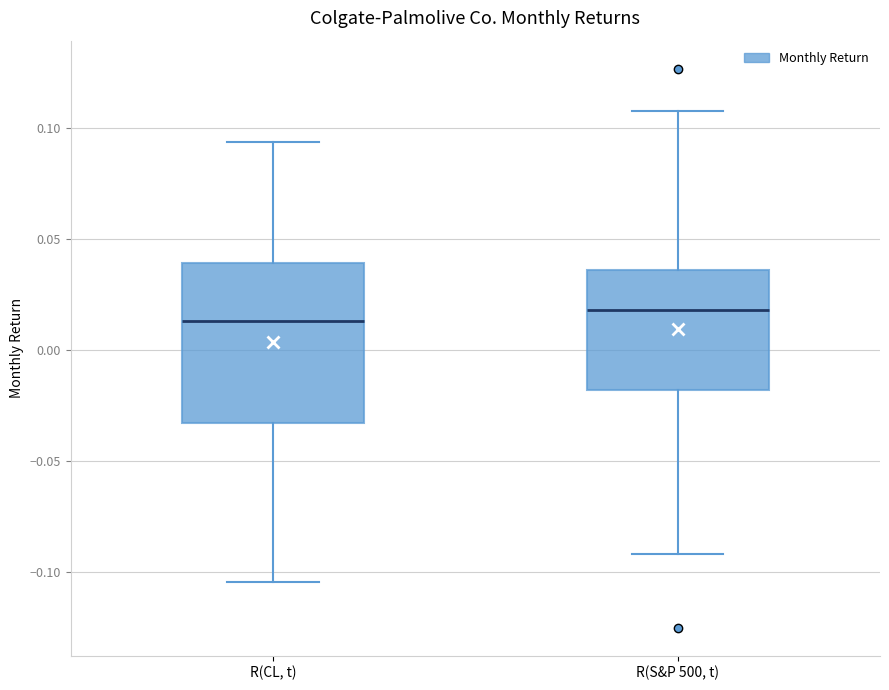

Reading left to right, read every box against the y-axis: the position of its median line, the range the box covers, and the ends of its whiskers. The values are not printed on the chart, so give them approximately, as read against the axis.

R(CL, t): median 0.015, box -0.035 to 0.040, whiskers -0.105 to 0.095
R(S&P 500, t): median 0.020, box -0.020 to 0.035, whiskers -0.090 to 0.110